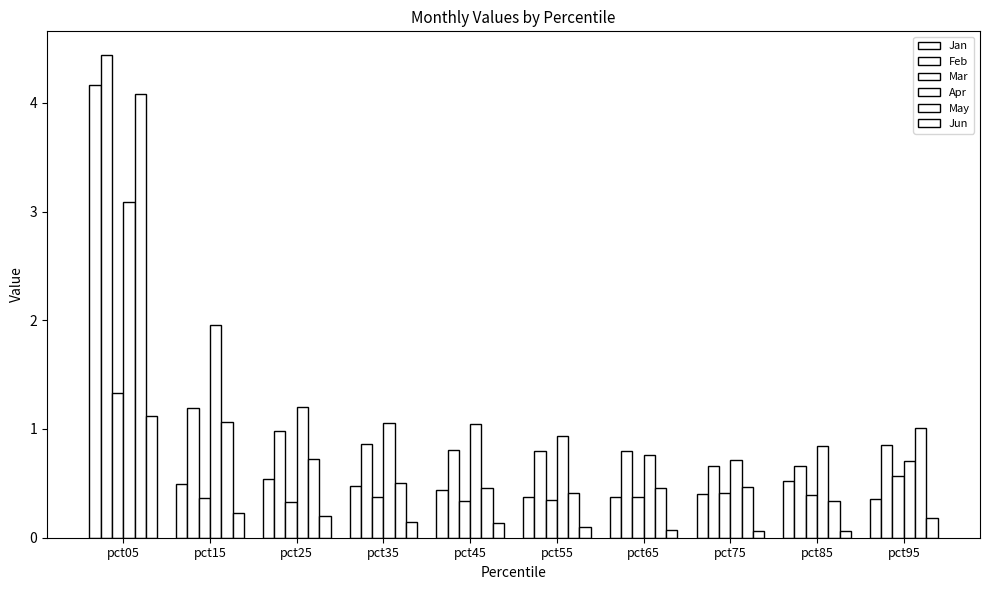

Are the bars horizontal?

No